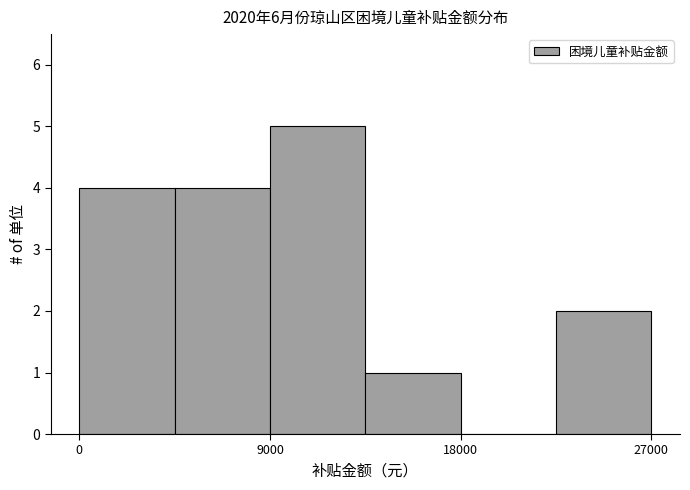

Over which range of the x-axis is the bar tallest?

9000 to 13500